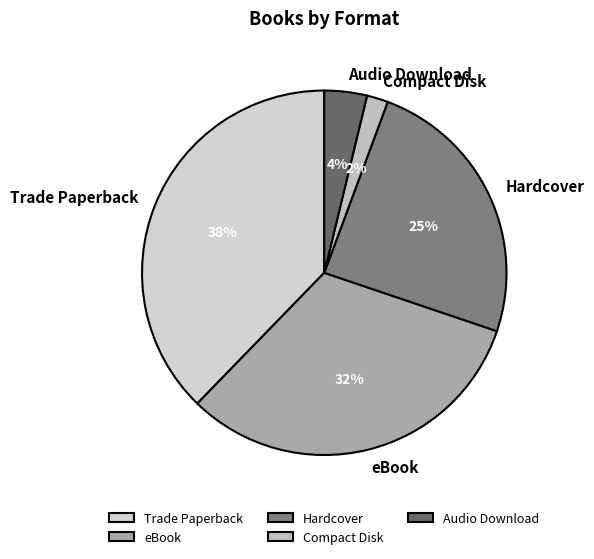

To the nearest percent, what is the difference between the eBook and Audio Download slice percentages?

28%